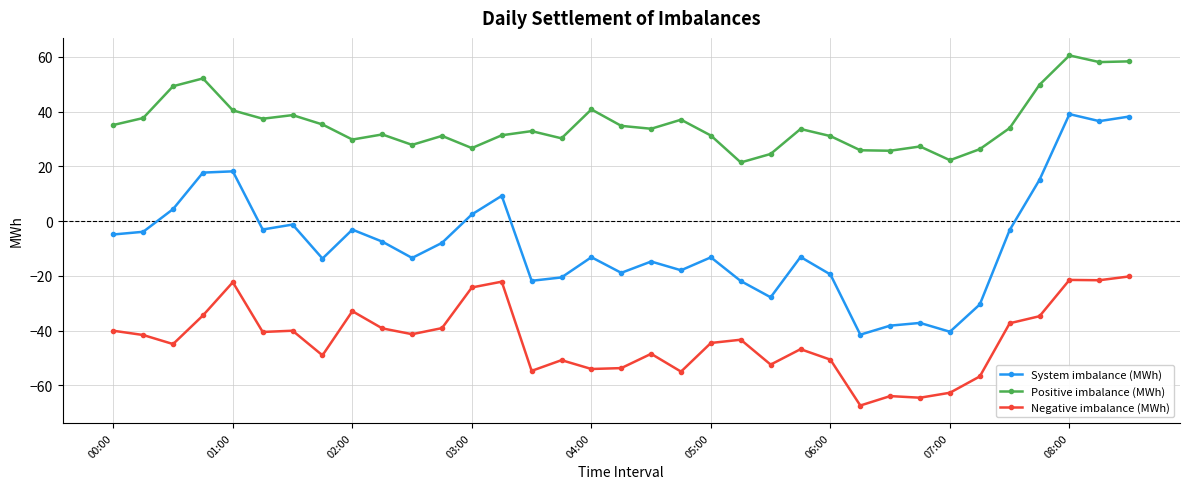

True or false: Positive imbalance (MWh) and System imbalance (MWh) intersect in this chart.

False